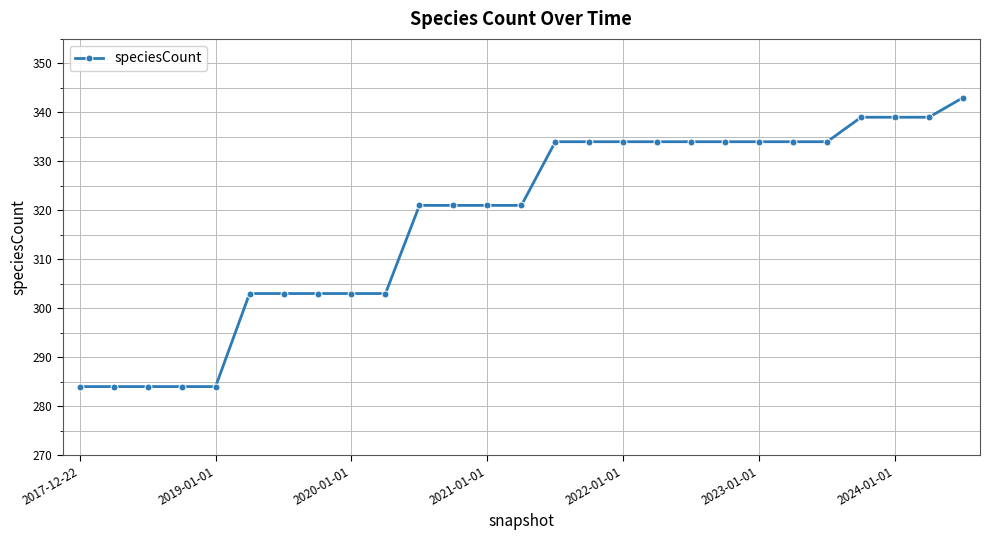

What is the difference between the second highest and second lowest values?

55